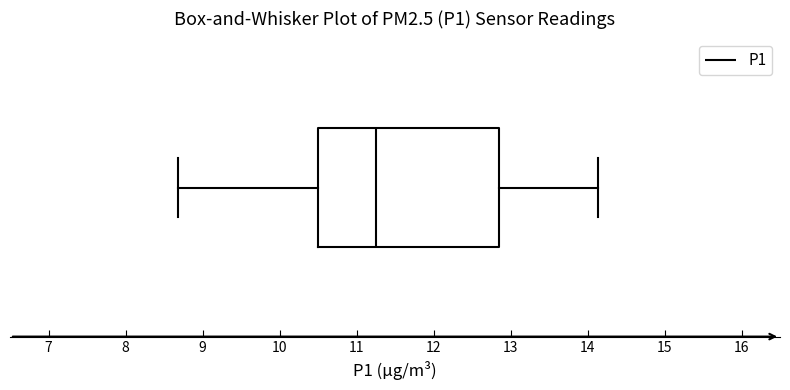

Transcribe this box plot: give where the median line is, the range the box spans, and where the two whiskers end, as read against the x-axis. The values are not printed on the chart, so give them approximately, as read against the axis.

median 11.3, box 10.5 to 12.8, whiskers 8.7 to 14.1